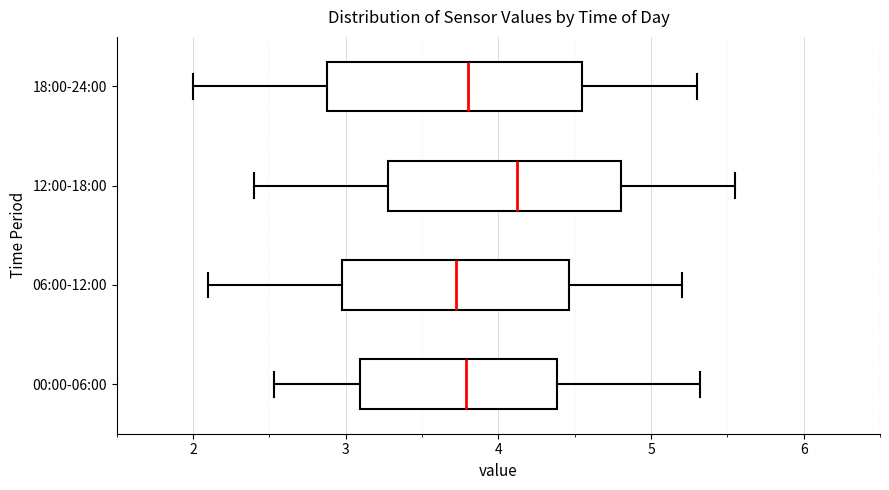

Reading bottom to top, transcribe this box plot: for each box, give where its median line is, the range the box spans, and where its two whiskers end, as read against the x-axis. The values are not printed on the chart, so give them approximately, as read against the axis.

00:00-06:00: median 3.8, box 3.1 to 4.4, whiskers 2.5 to 5.3
06:00-12:00: median 3.7, box 3.0 to 4.5, whiskers 2.1 to 5.2
12:00-18:00: median 4.1, box 3.3 to 4.8, whiskers 2.4 to 5.6
18:00-24:00: median 3.8, box 2.9 to 4.6, whiskers 2.0 to 5.3